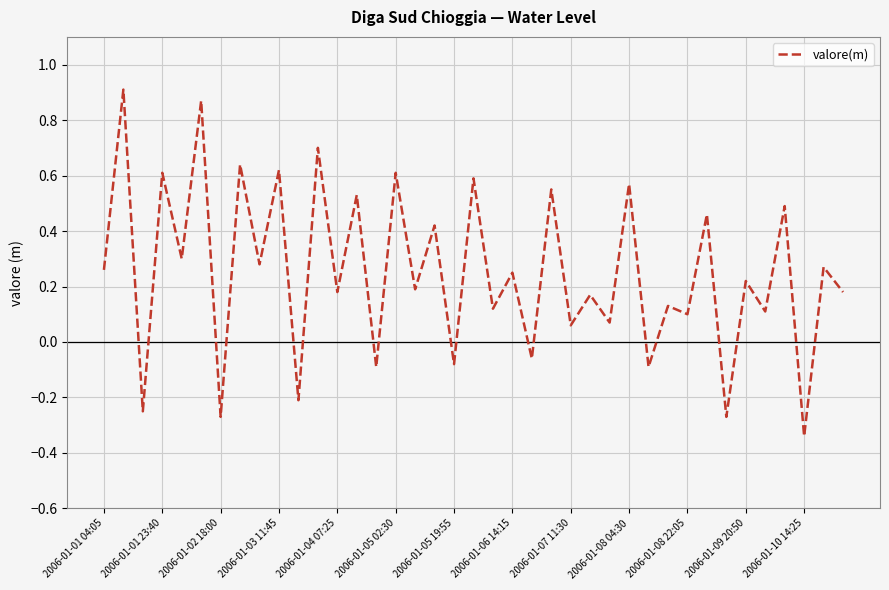

What is the difference between the second highest and minimum values?

1.2